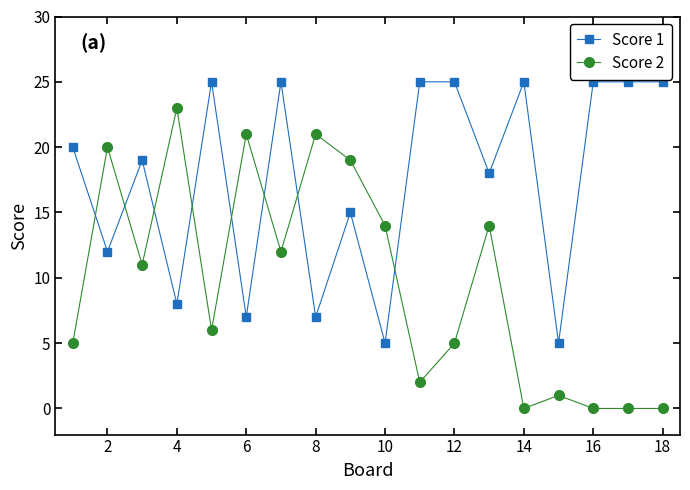

What is the value of the Score 1 point at the 9th from the left?

15